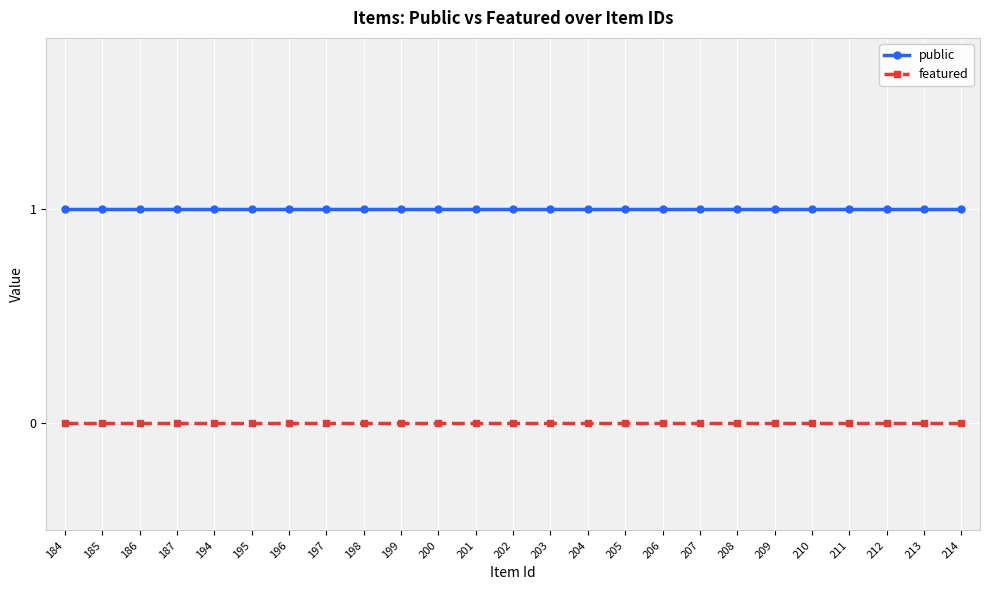

How many lines are shown in the chart?

2